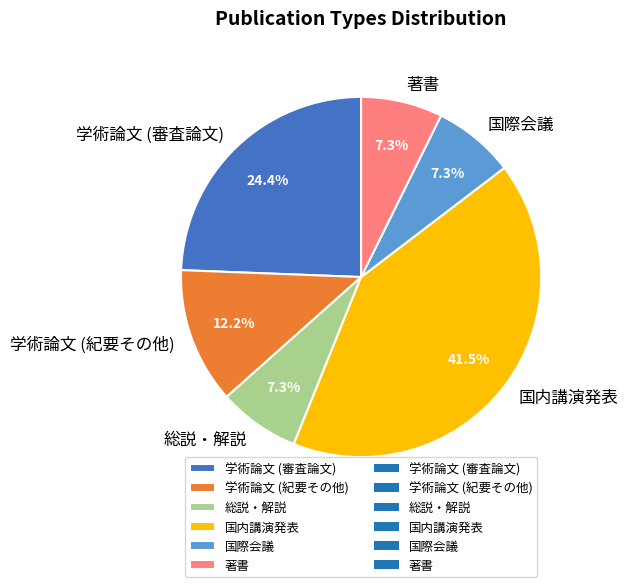

Approximately how many times larger is the value at 著書 compared to 国際会議?

1.0